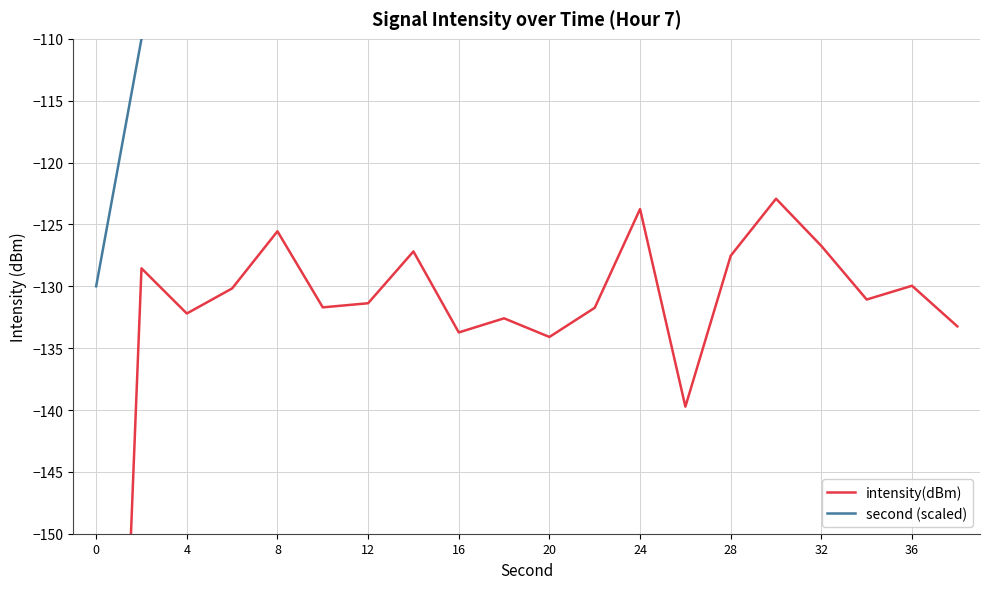

What is the total value across all series at 36?

-82.6